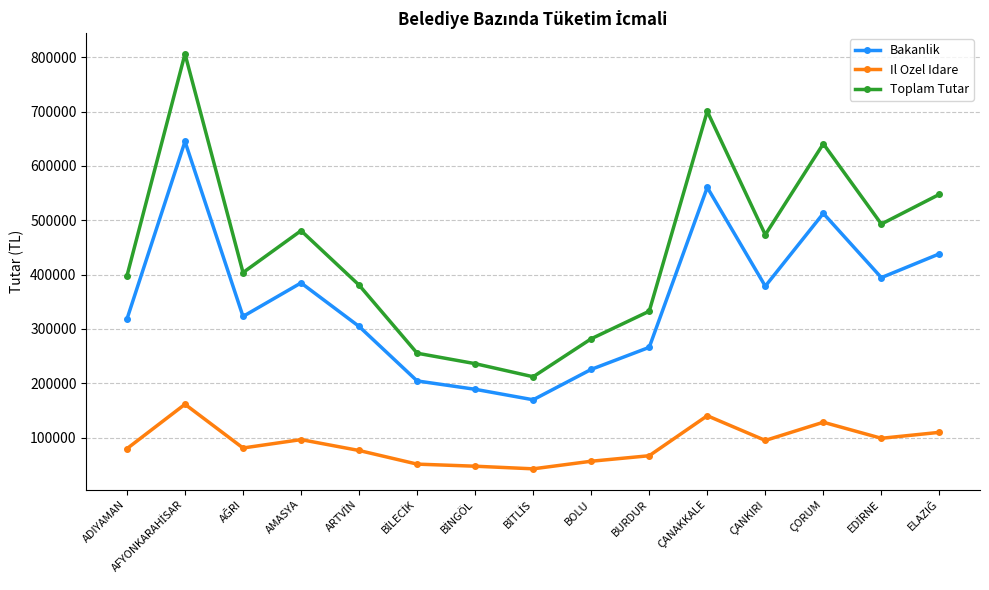

Which series has the widest spread of values?

Toplam Tutar